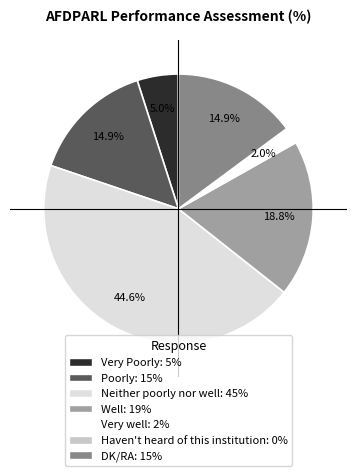

Is there any slice that represents more than half of the pie?

No